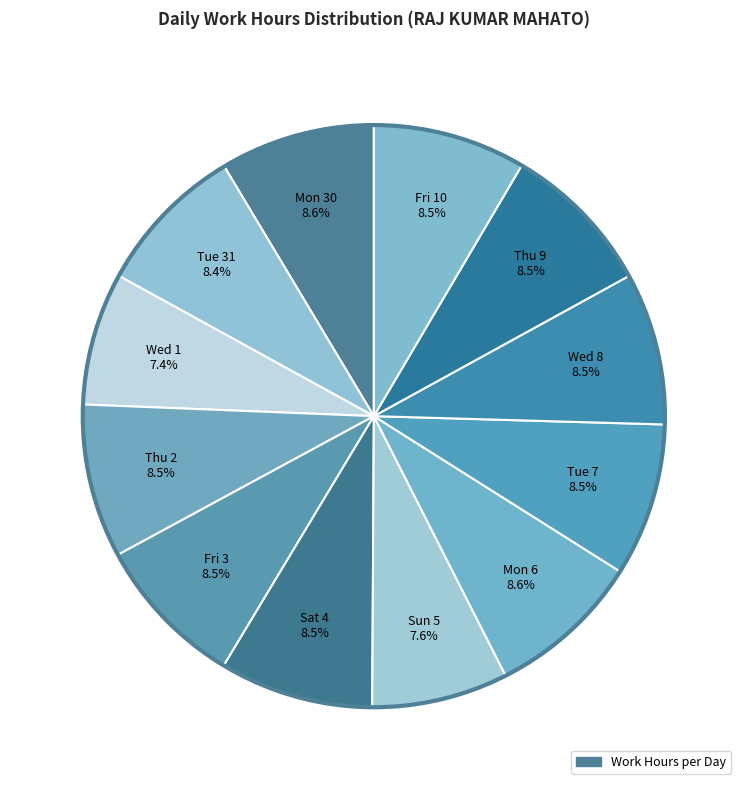

Approximately how many times larger is the value at Mon 30 8.6% compared to Tue 31 8.4%?

1.0